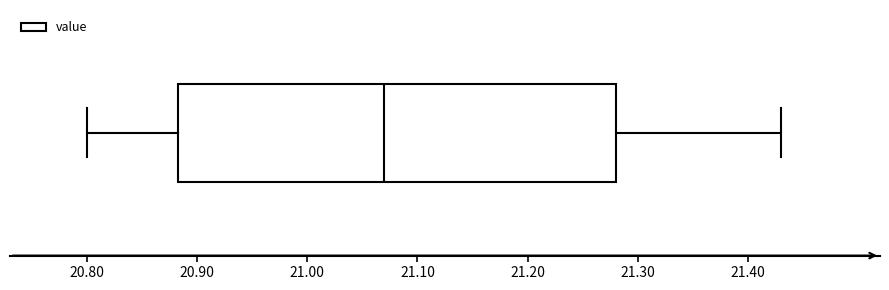

Read this box plot against the x-axis: the position of the median line, the range covered by the box, and the ends of both whiskers. The values are not printed on the chart, so give them approximately, as read against the axis.

median 21.07, box 20.88 to 21.28, whiskers 20.80 to 21.43